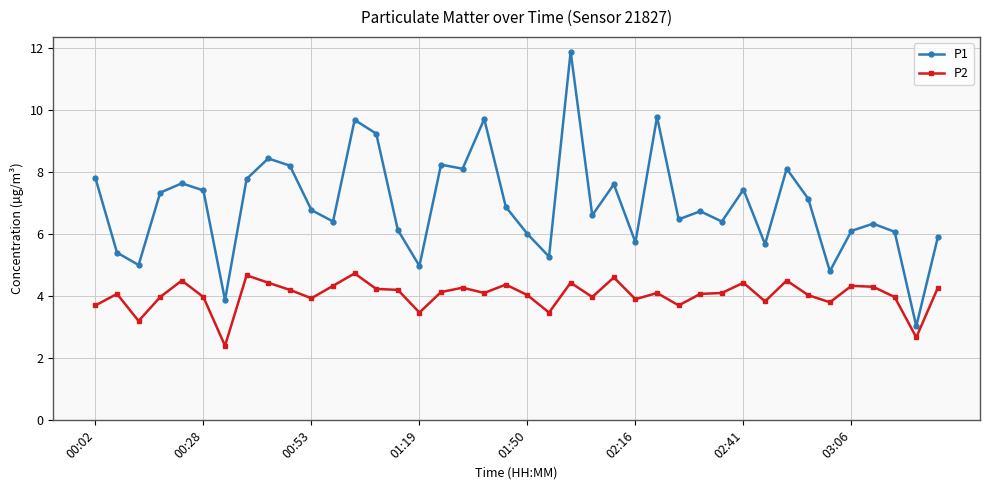

True or false: P1 has more than 1 points higher than both neighbors.

True